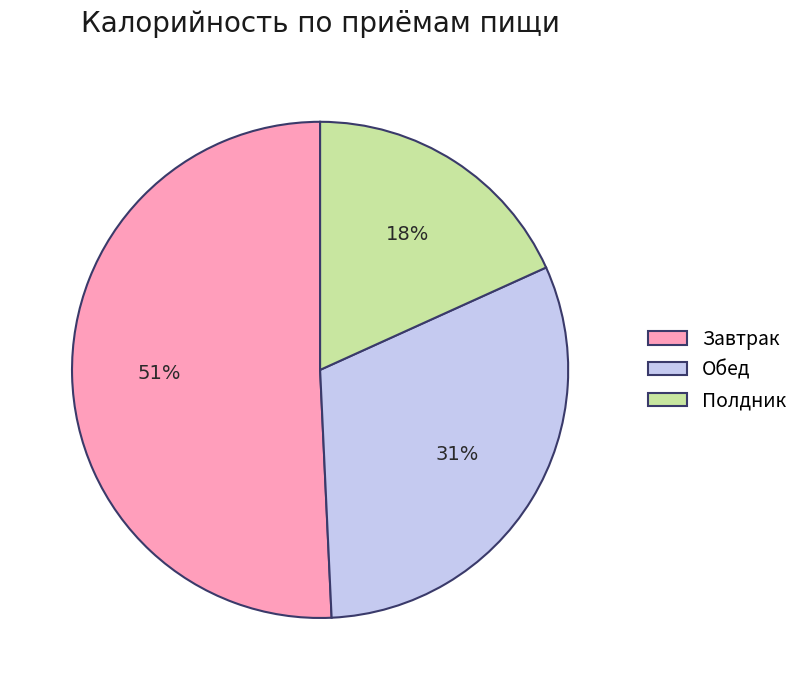

How many slices are in this pie chart?

3